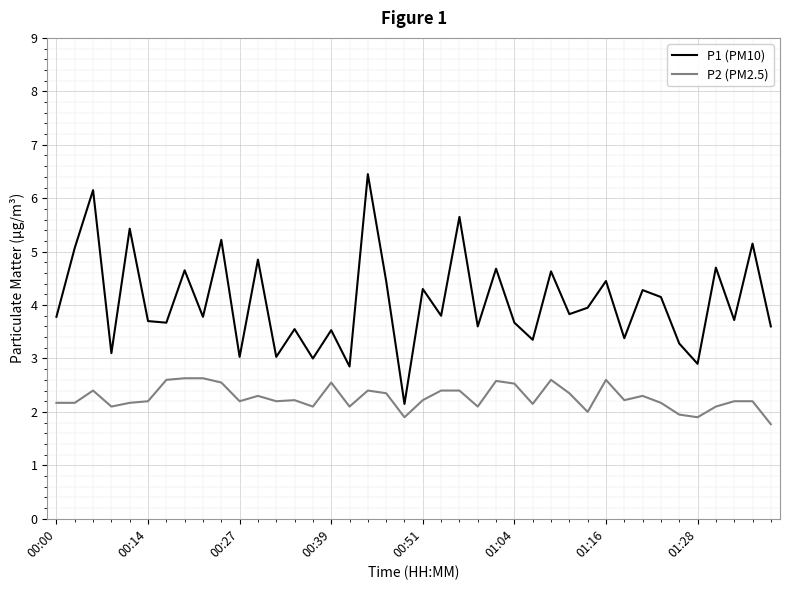

Which series has the largest total across all categories?

P1 (PM10)